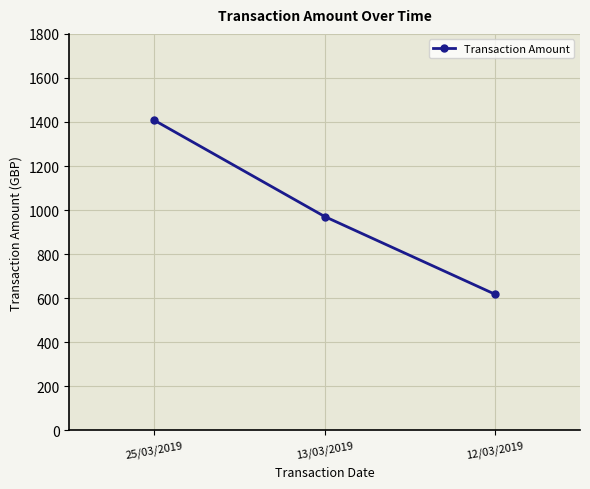

At which category does the chart reach its minimum across all series?

12/03/2019